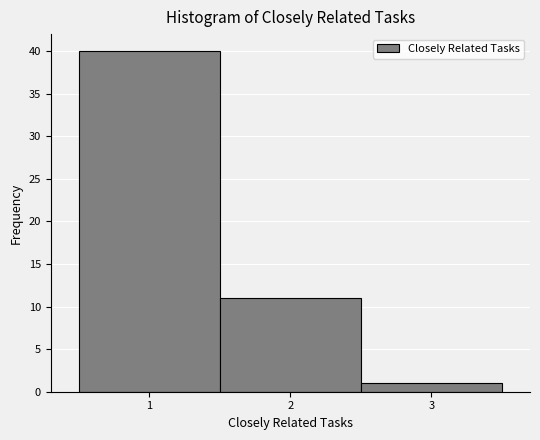

Reading left to right, list every bar in this chart as the range it spans on the x-axis followed by its height. The values are not printed on the chart, so give them approximately, as read against the axis.

0.5 to 1.5: 40
1.5 to 2.5: 11
2.5 to 3.5: 1